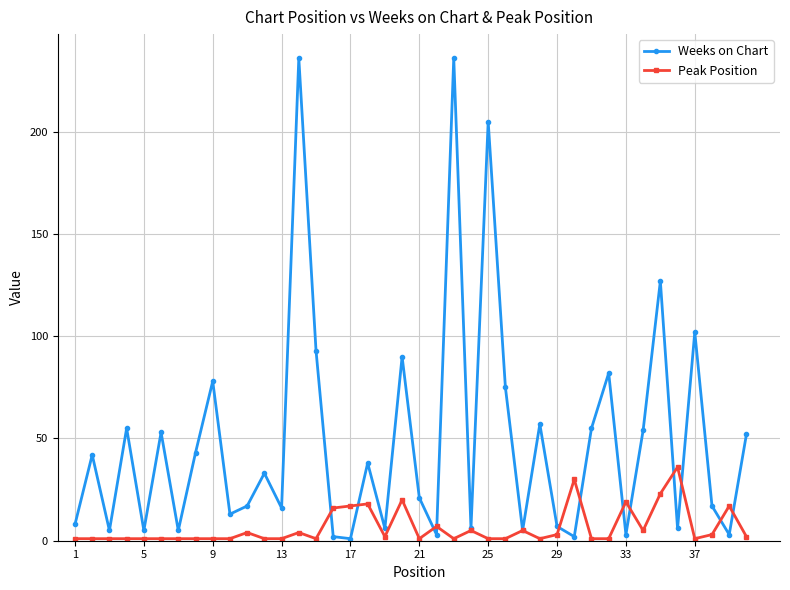

What is the difference between the second highest and second lowest values in the Weeks on Chart series?

234